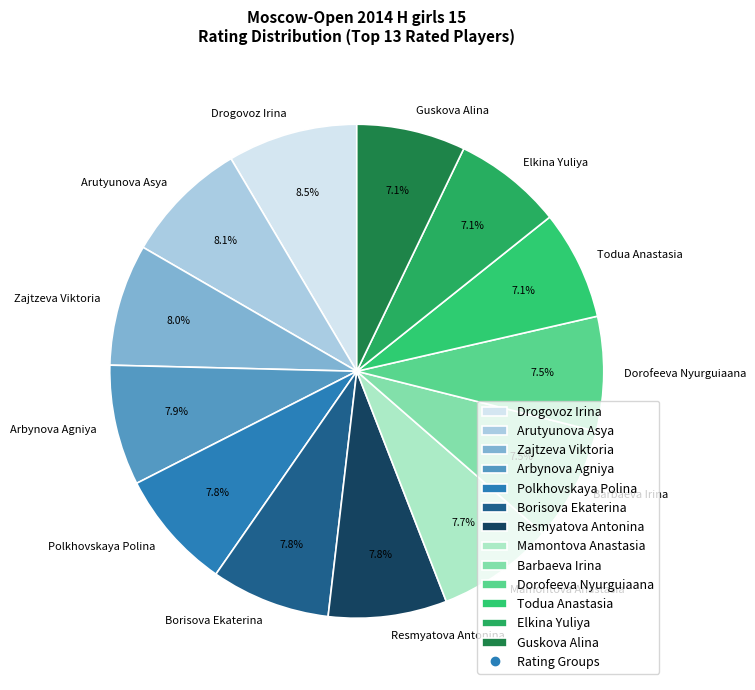

Is there a majority slice in this chart?

No